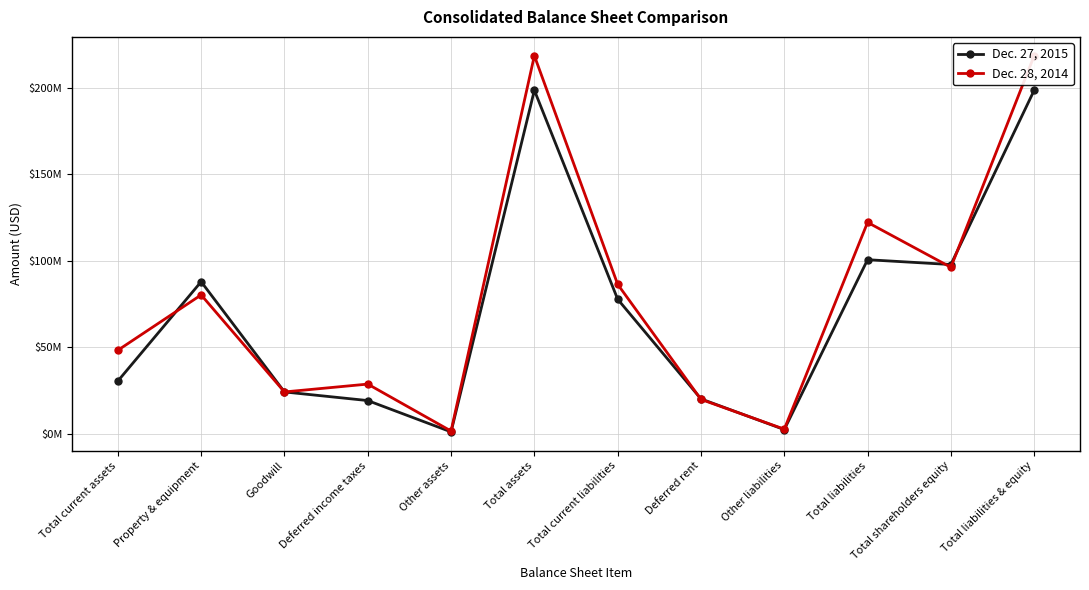

Rank the series by their maximum value, from highest to lowest.

Dec. 28, 2014, Dec. 27, 2015